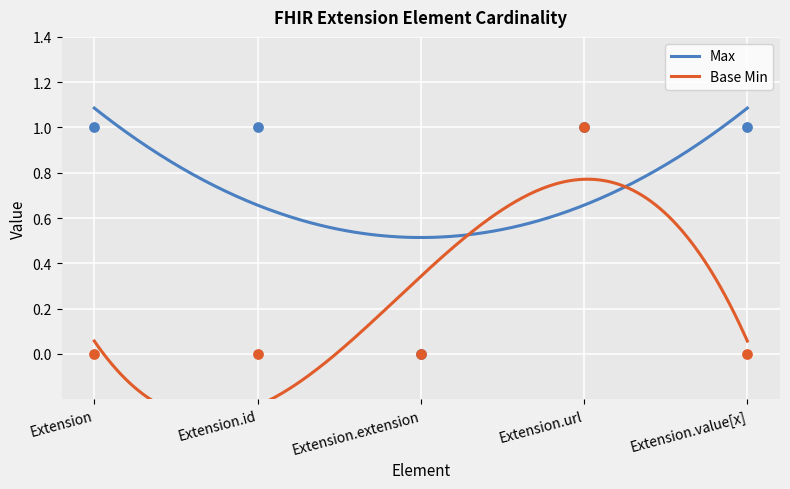

Which series contains the highest Y value?

Max